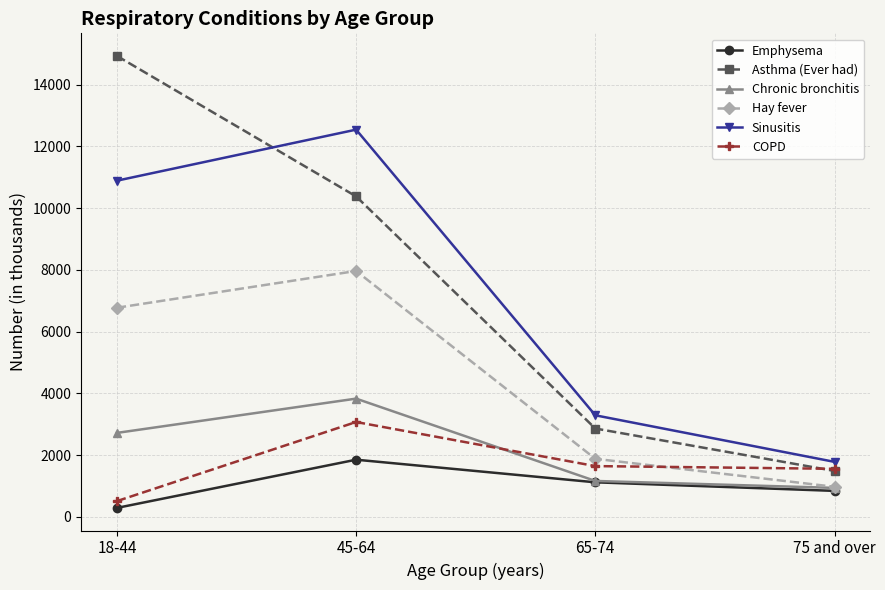

What is the minimum value shown in the chart?

292